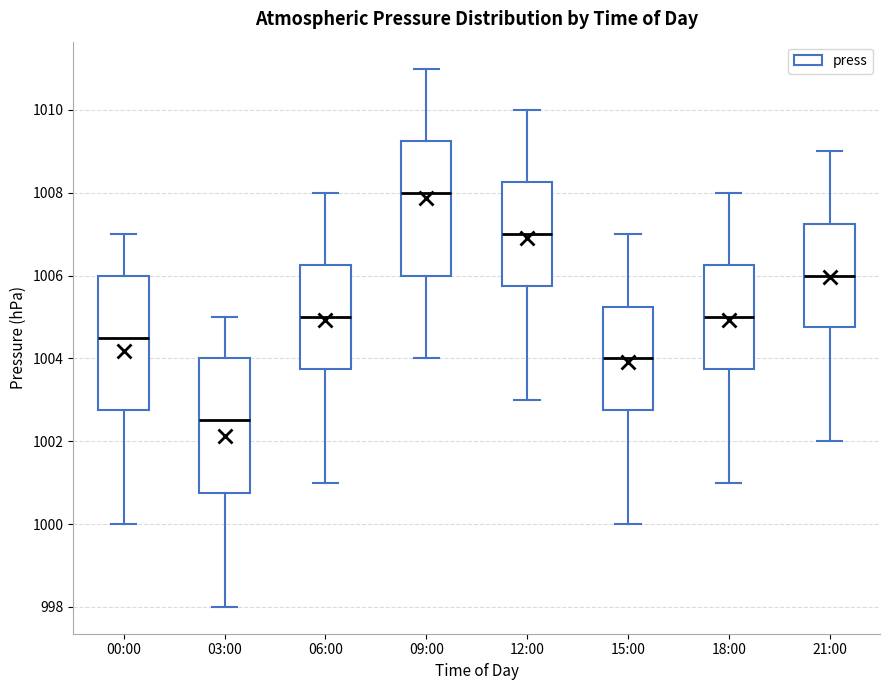

Which box has the lowest median line?

03:00